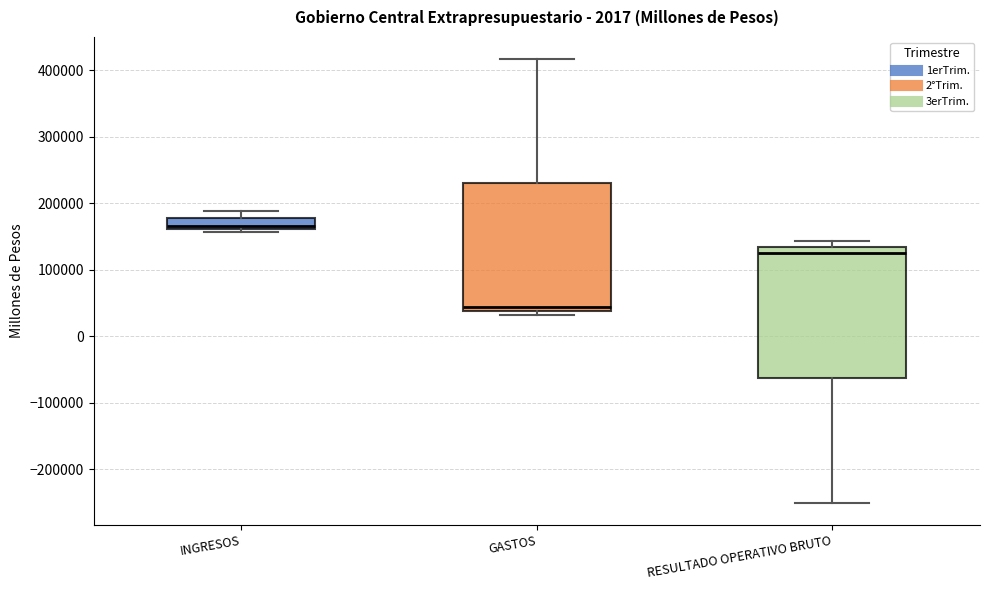

Reading left to right, read every box against the y-axis: the position of its median line, the range the box covers, and the ends of its whiskers. The values are not printed on the chart, so give them approximately, as read against the axis.

INGRESOS: median 170000, box 160000 to 180000, whiskers 160000 (just below the box's lower edge) to 190000
GASTOS: median 40000 (just above the box's lower edge), box 40000 to 230000, whiskers 30000 to 420000
RESULTADO OPERATIVO BRUTO: median 120000, box -60000 to 130000, whiskers -250000 to 140000